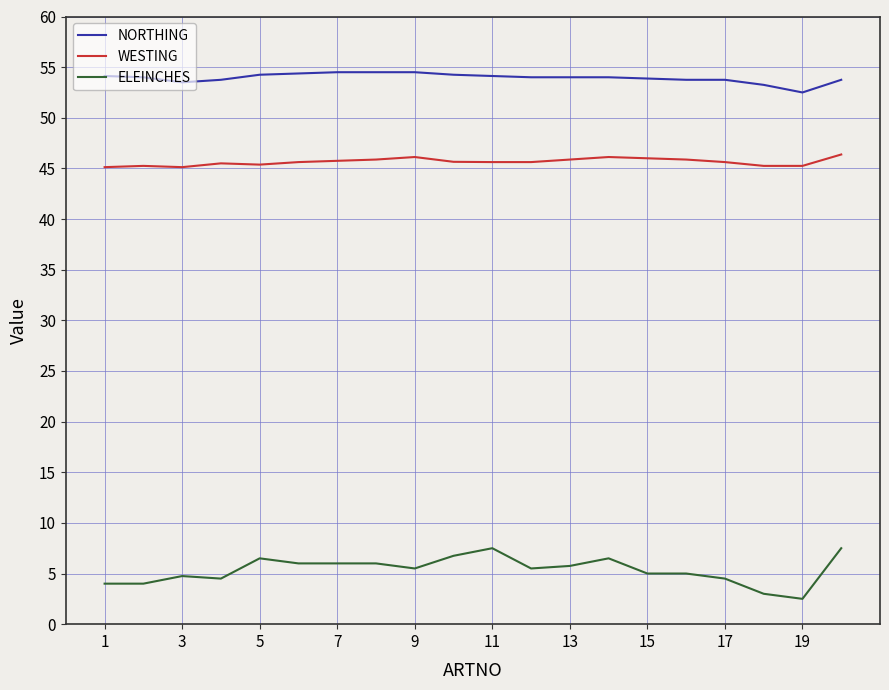

Rank the series by their maximum value, from lowest to highest.

ELEINCHES, WESTING, NORTHING